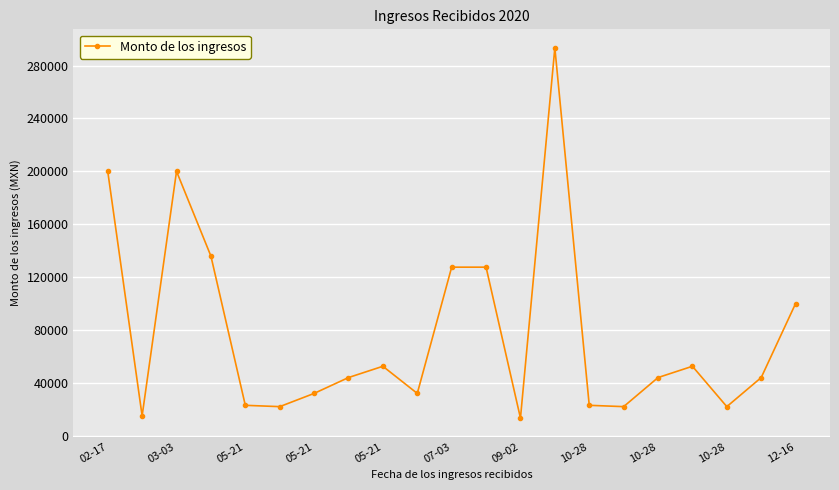

What is the minimum value shown in the chart?

13333